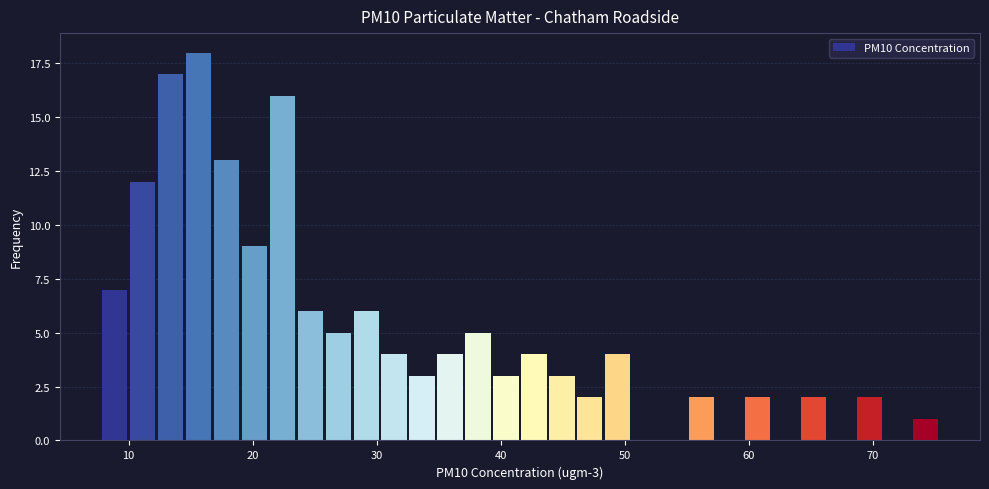

Around what value on the x-axis is the tallest bar? Give the approximate position of its centre, as read against the axis.

16